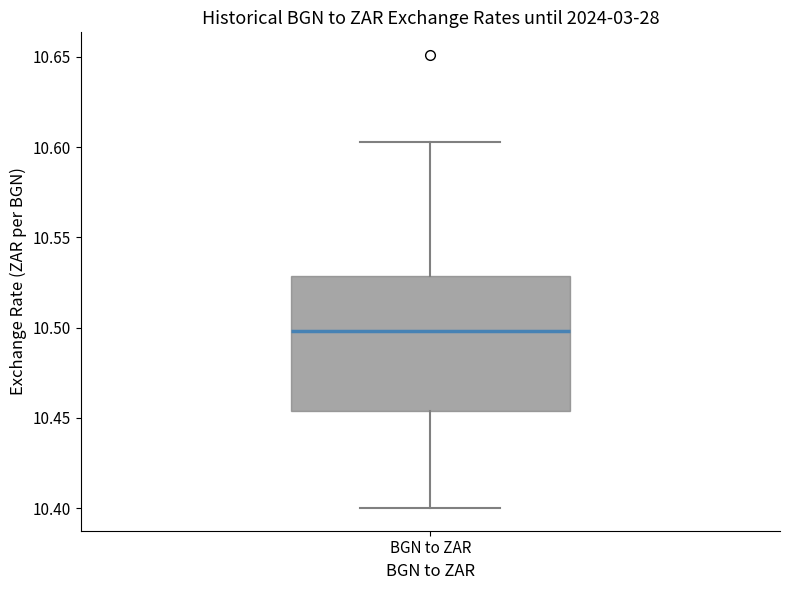

Transcribe this box plot: give where the median line is, the range the box spans, and where the two whiskers end, as read against the y-axis. The values are not printed on the chart, so give them approximately, as read against the axis.

median 10.500, box 10.455 to 10.530, whiskers 10.400 to 10.605